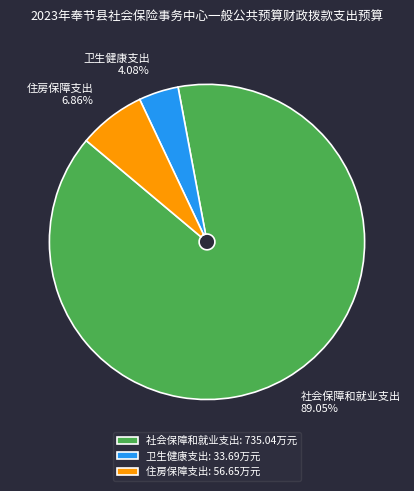

How many slices are in this pie chart?

3